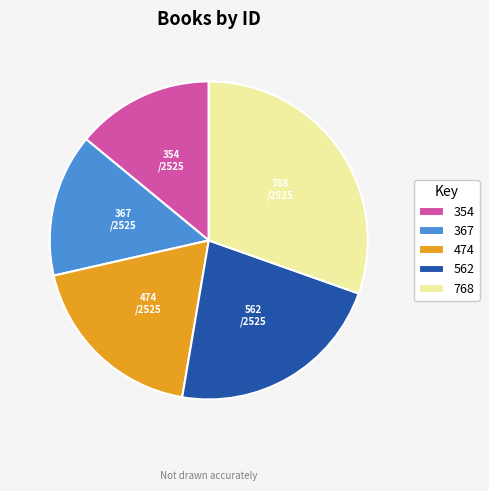

How many slices are in this pie chart?

5